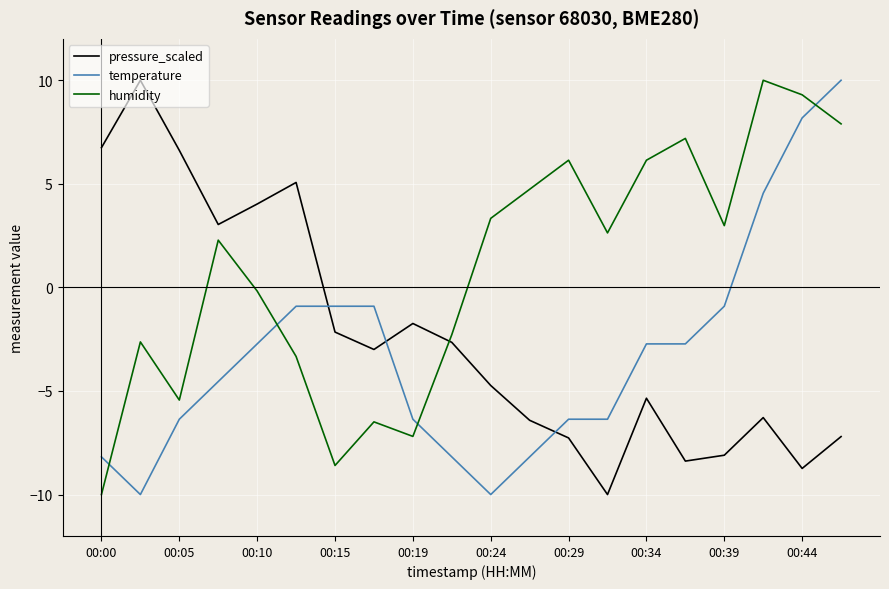

List the series in order of their overall mean, lowest first.

temperature, pressure_scaled, humidity